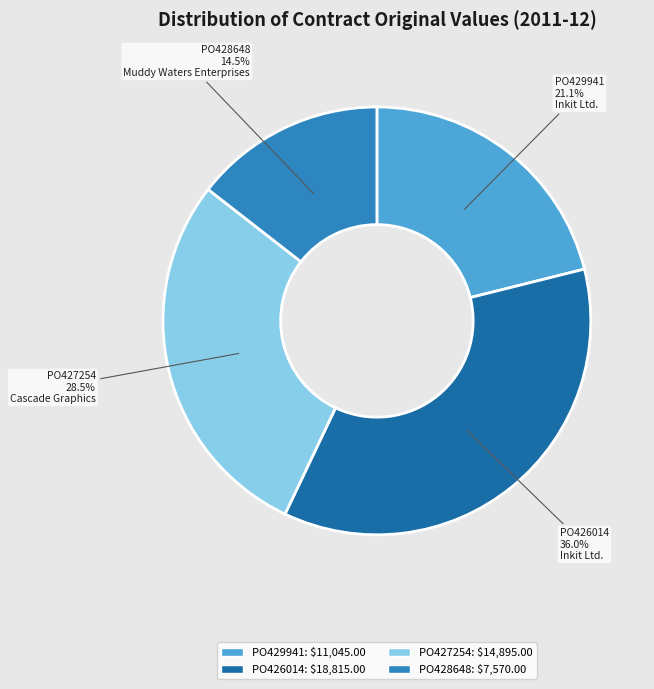

Between PO429941 and PO428648, which is larger?

PO429941